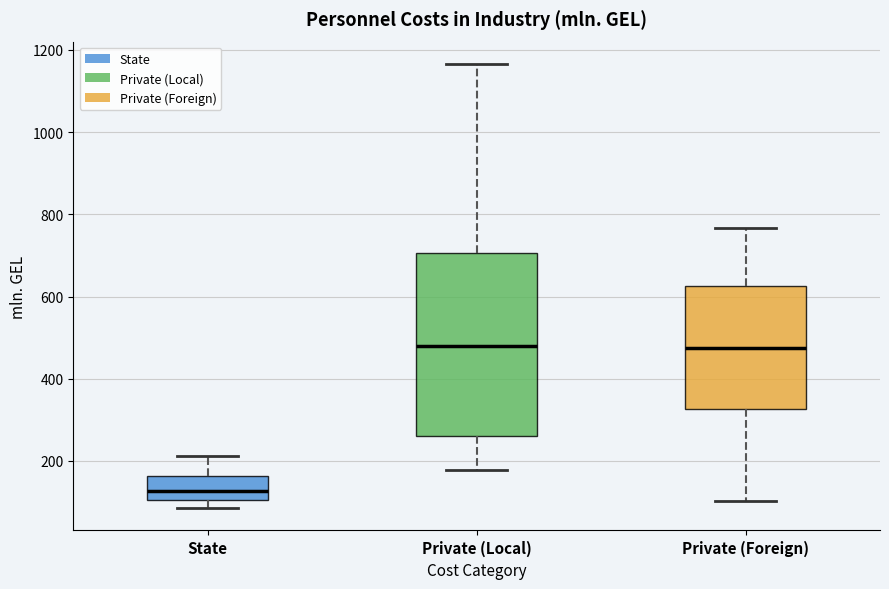

Comparing the boxes themselves (not the whiskers), which one is the tallest?

Private (Local)